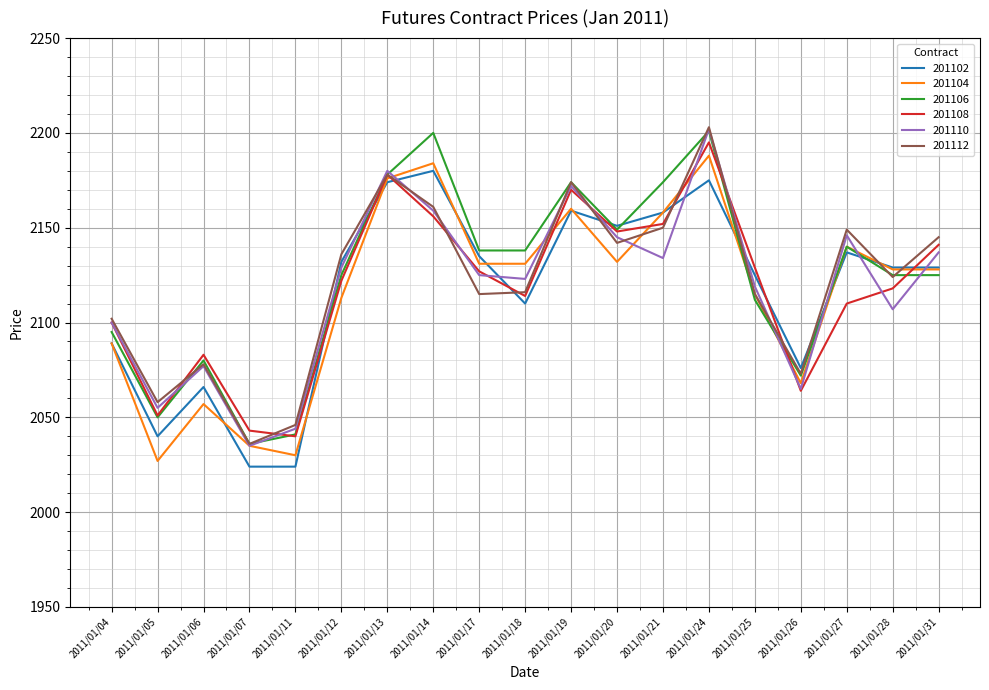

Between 2011/01/14 and 2011/01/27, which series saw the biggest shift?

201106